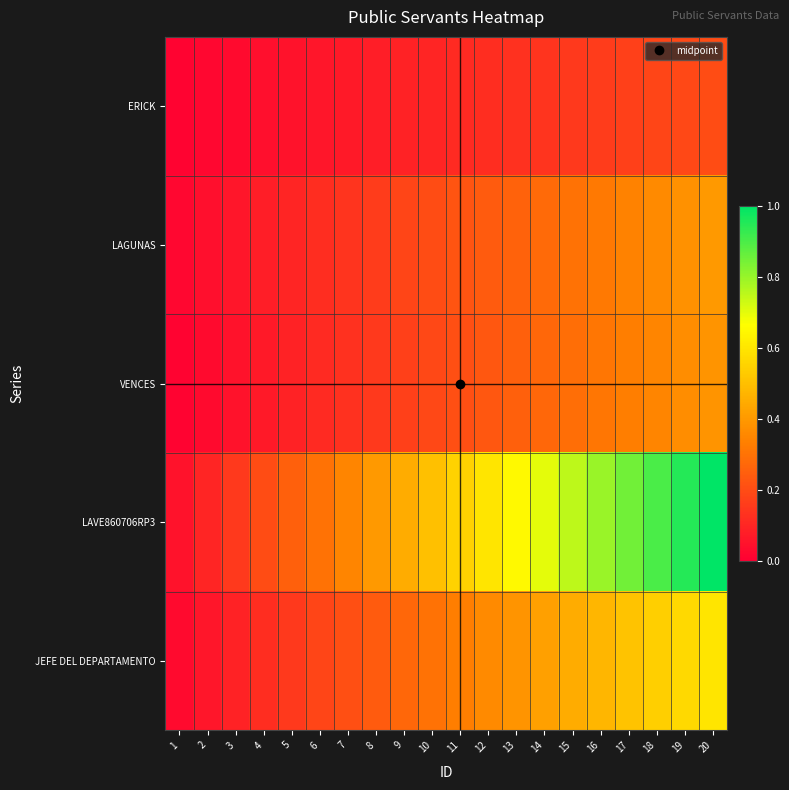

Which series has the largest total across all categories?

LAVE860706RP3